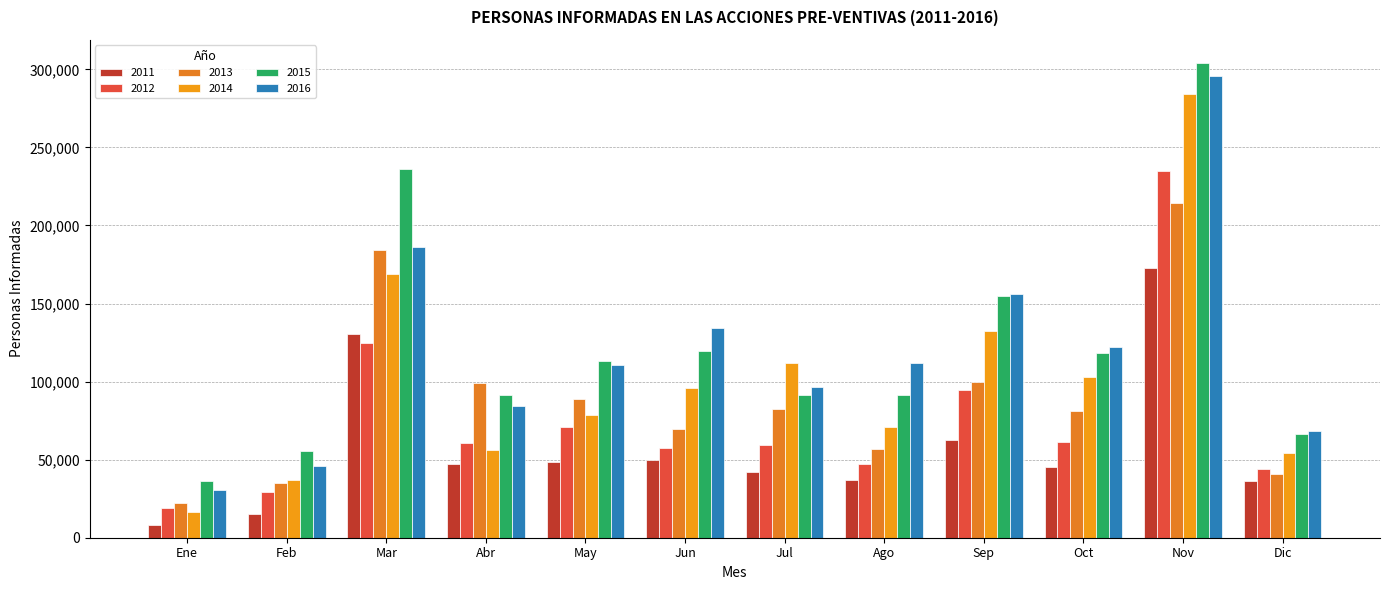

What is the maximum value for 2016?

295977